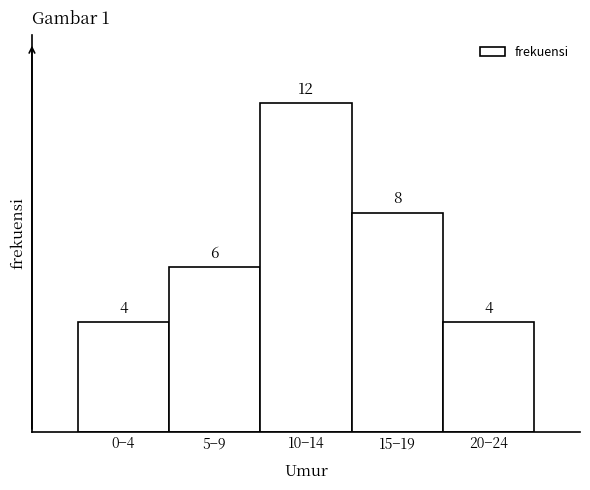

Reading right to left, extract all data points from this chart.

20−24=4	15−19=8	10−14=12	5−9=6	0−4=4